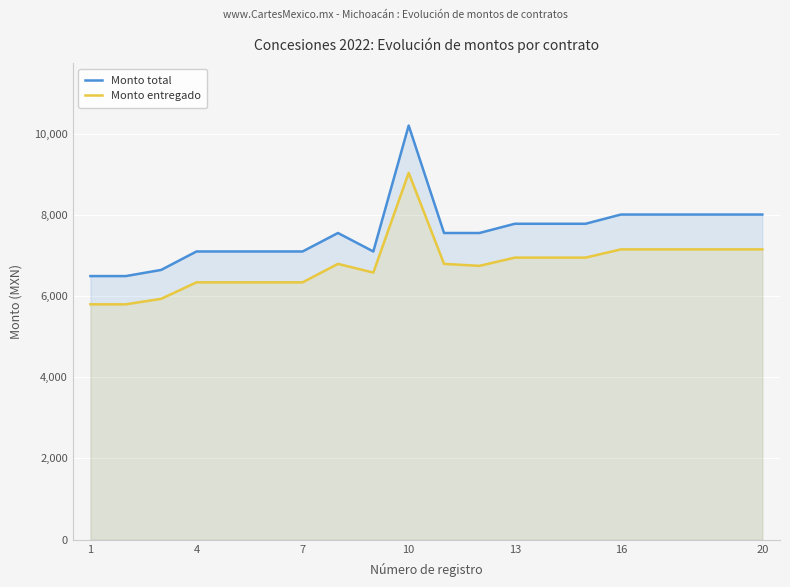

Rank the series by their maximum value, from lowest to highest.

Monto entregado, Monto total